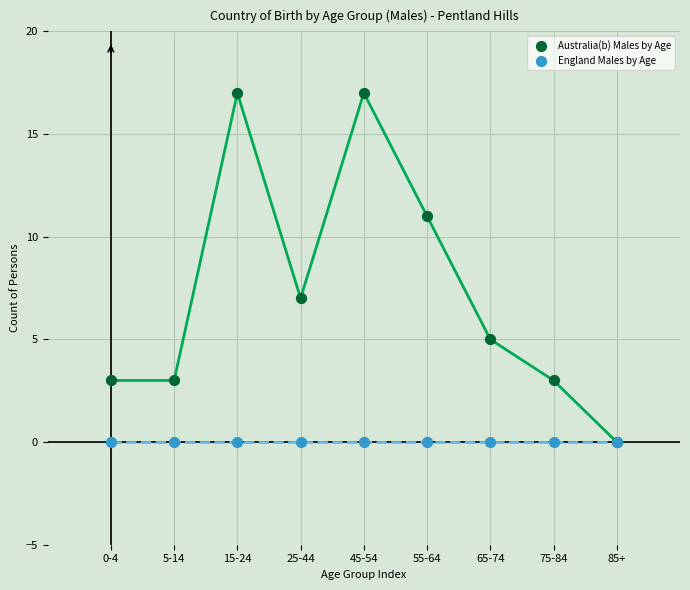

In the Australia(b) Males by Age series, what Y value is closest to 8?

7